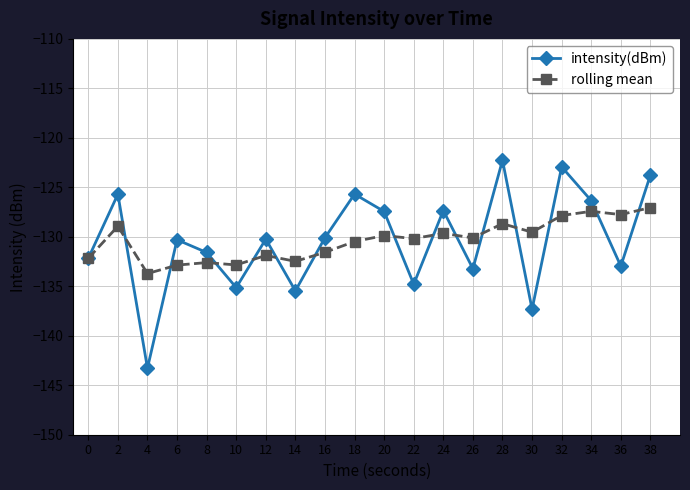

What is the sum of all rolling mean values?

-2607.6